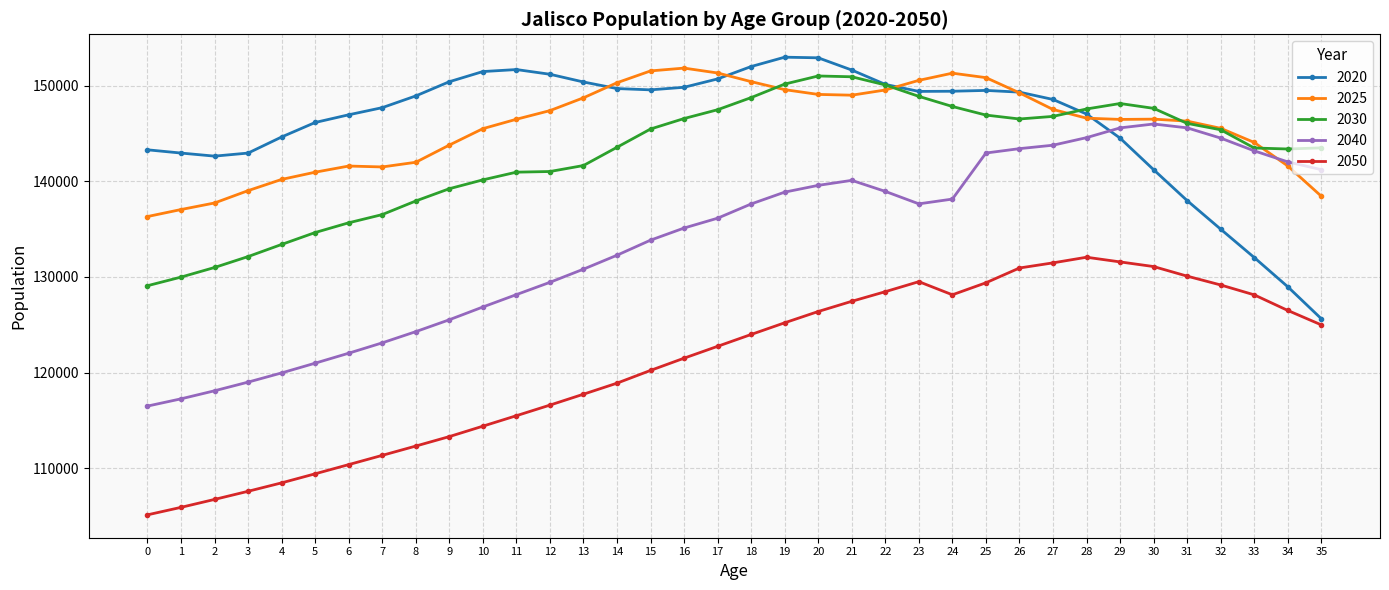

What is the average value of the 2050 series?

120908